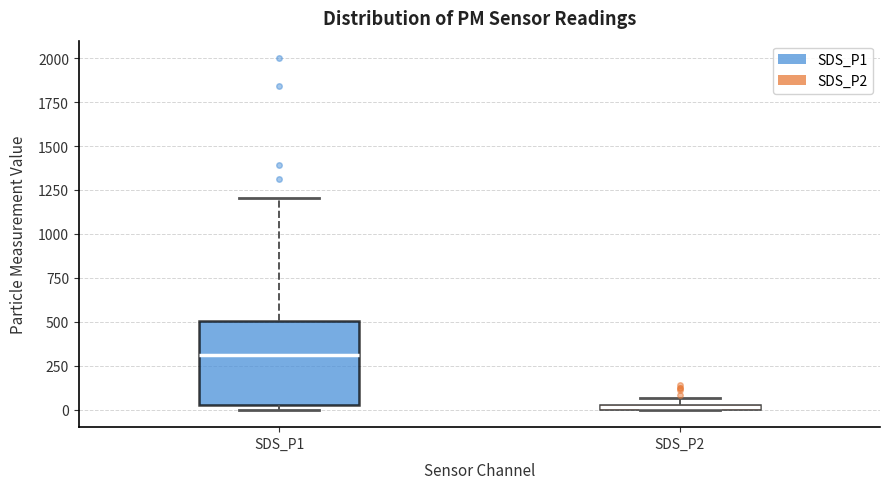

Which box is the tallest, from its lower edge to its upper edge?

SDS_P1